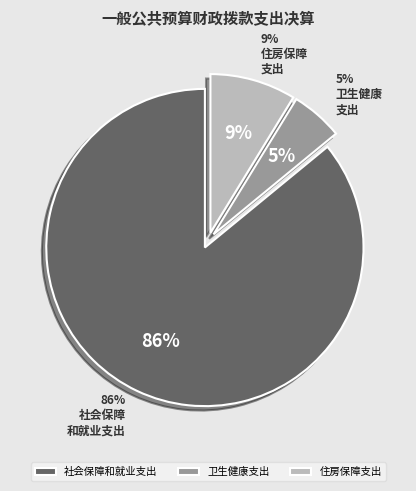

Combined, do 住房保障支出 and 卫生健康支出 account for over 50%?

No